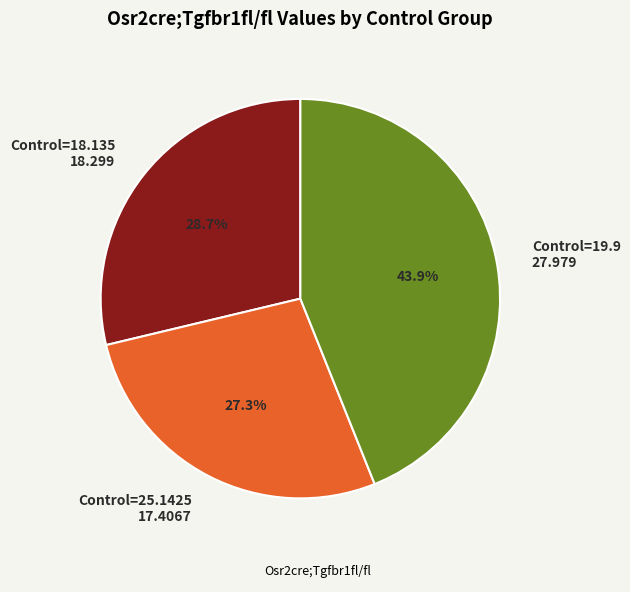

Combined, do Control=25.1425 17.4067 and Control=19.9 27.979 account for over 50%?

Yes